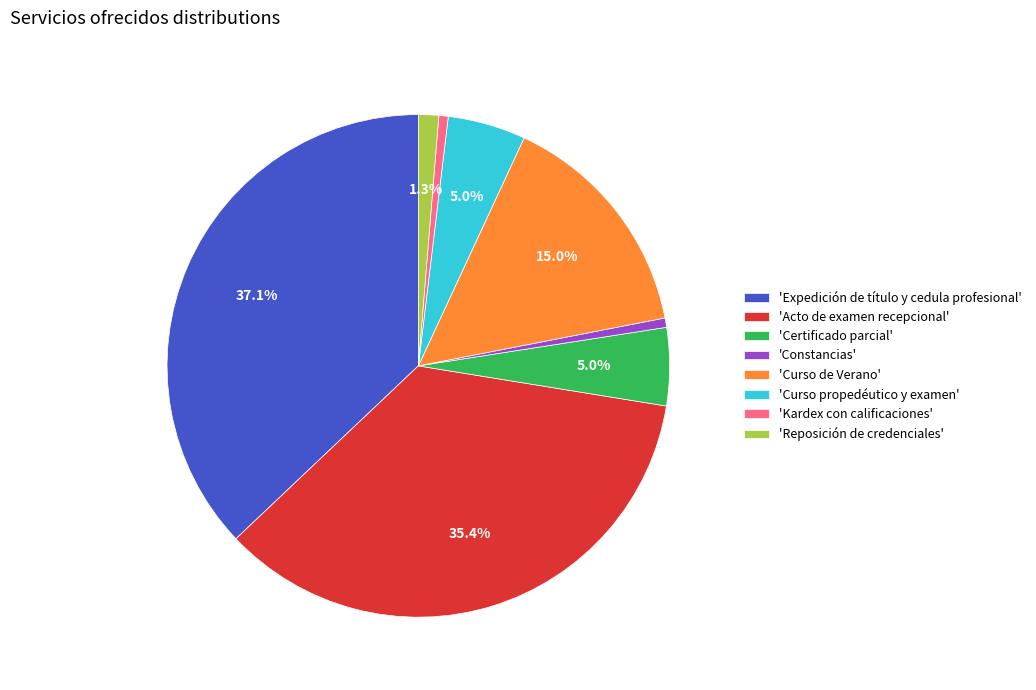

What is the largest slice in the pie chart?

'Expedición de título y cedula profesional'